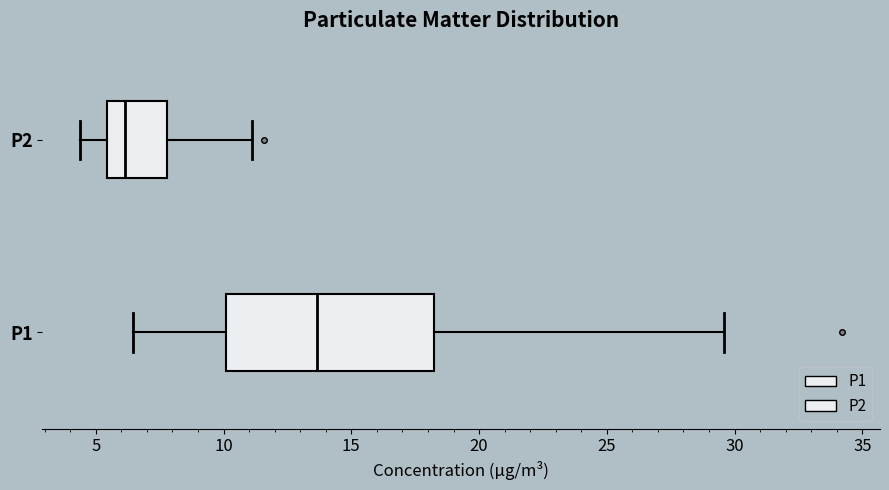

Where is the left edge of the box for P2 on the x-axis? The values are not printed on the chart, so give them approximately, as read against the axis.

5.5